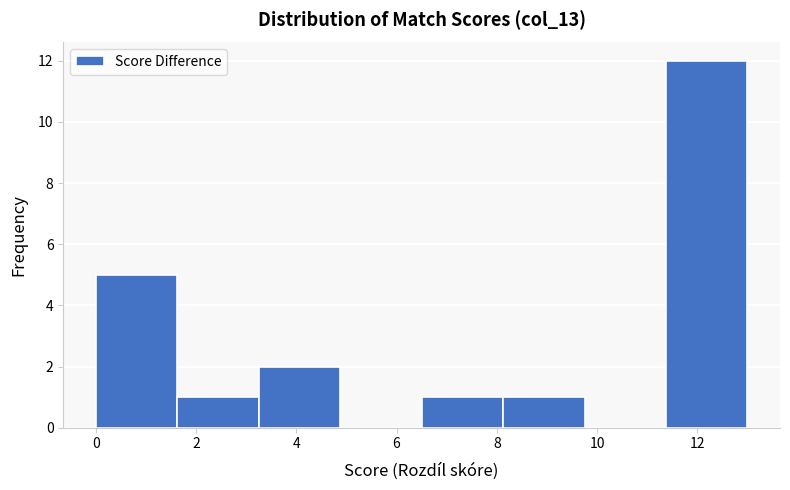

Which range on the x-axis has the tallest bar?

11.4 to 13.0